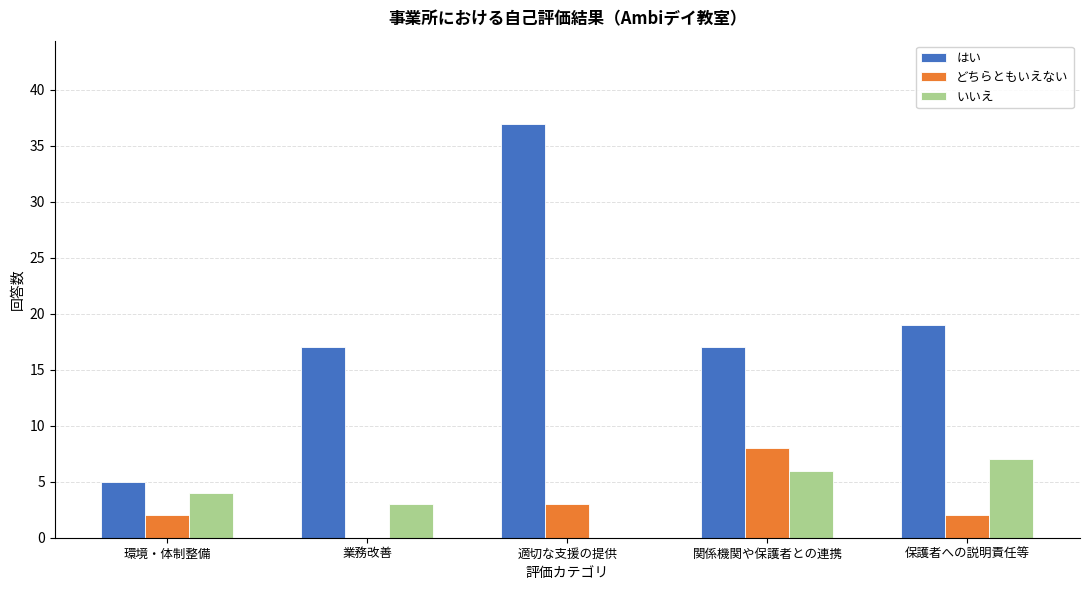

How many distinct data groups are displayed?

3